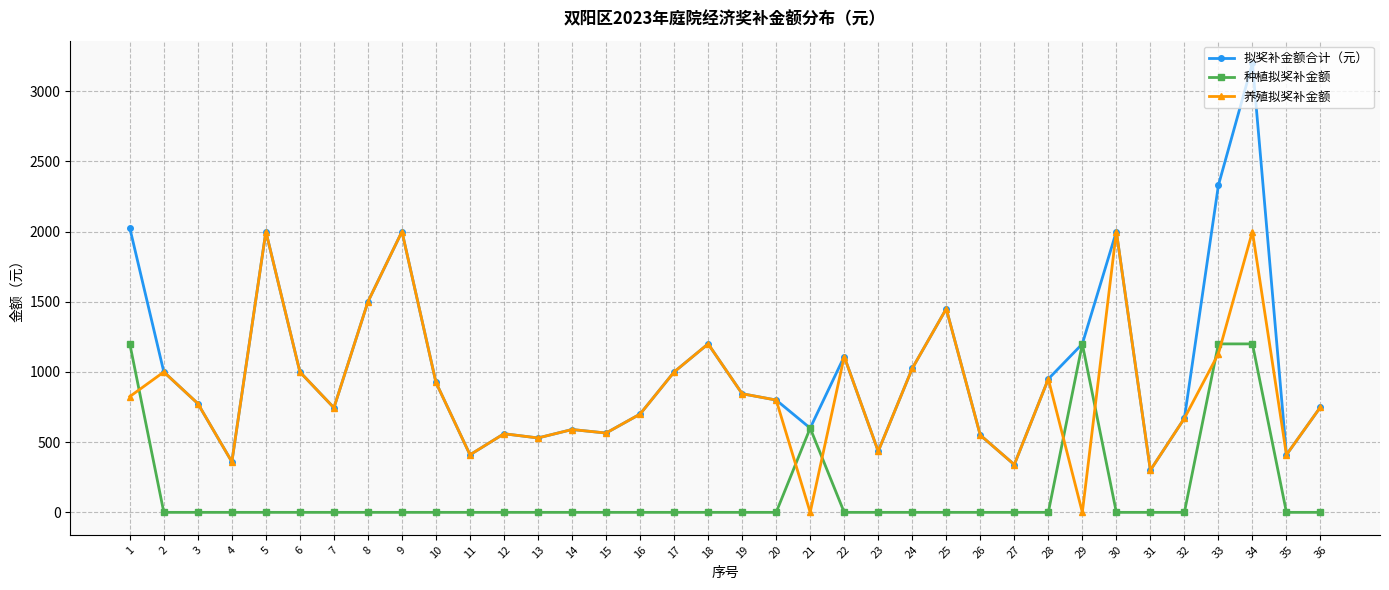

The value of 种植拟奖补金额 at 27 is 592. True or false?

False